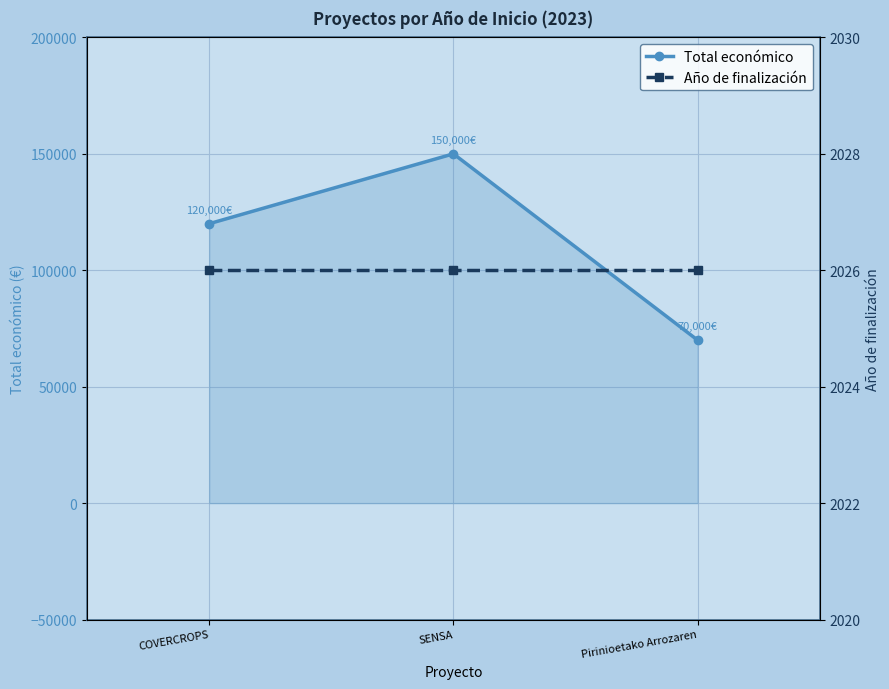

What is the total value across all series at SENSA?

152026